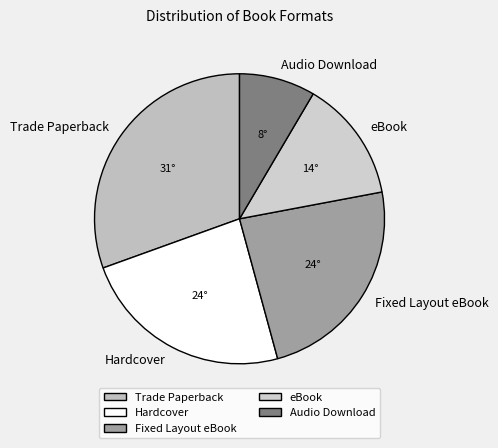

Count the number of slices in the pie.

5